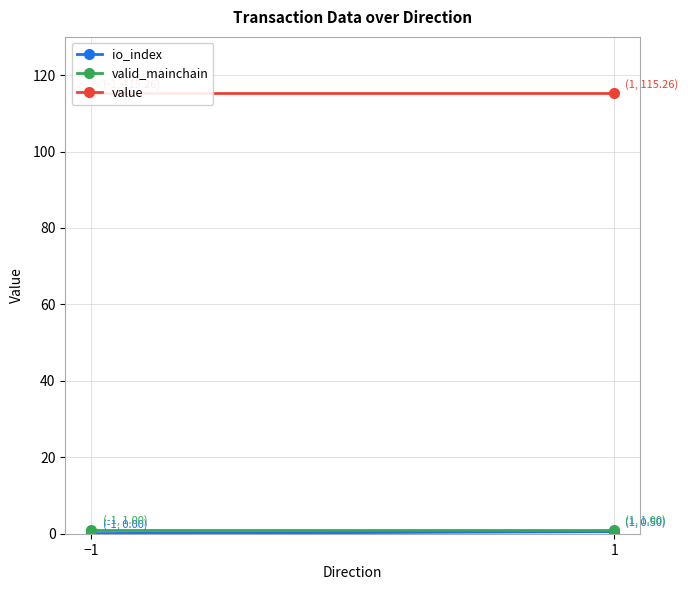

Is the value of value at 1 greater than the value of valid_mainchain at −1?

Yes